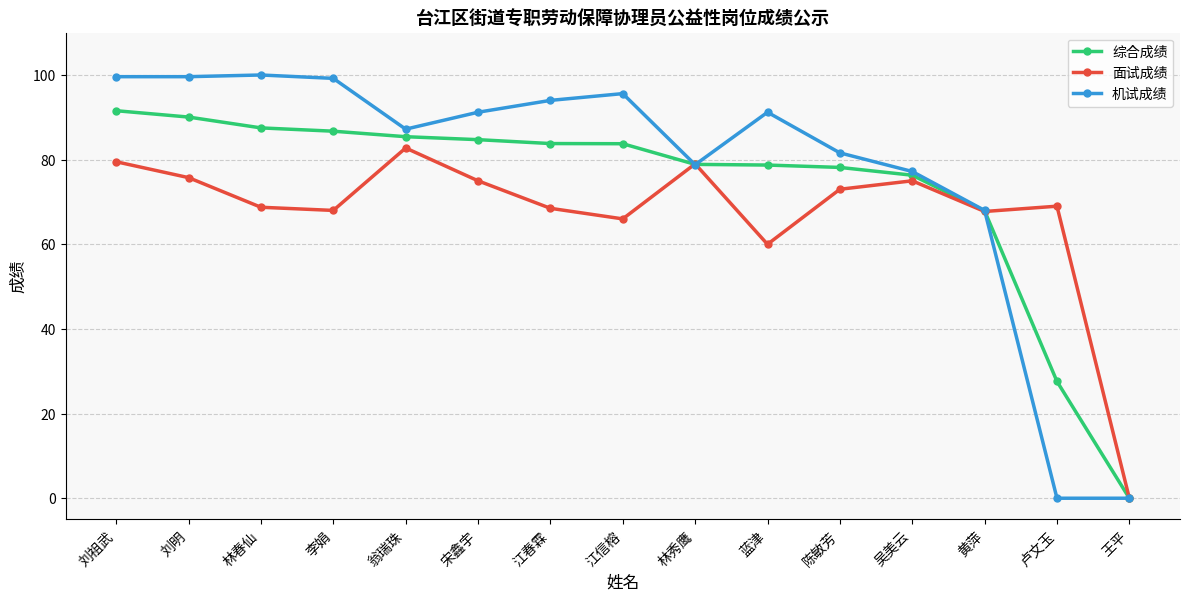

What is the greatest value displayed?

100.0